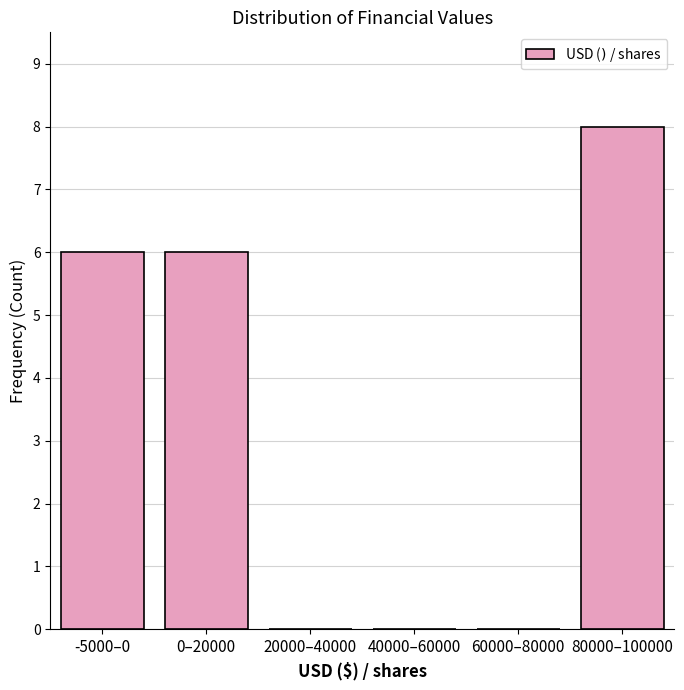

Reading left to right, list all the values displayed in this chart.

-5000–0=6	0–20000=6	20000–40000=0	40000–60000=0	60000–80000=0	80000–100000=8